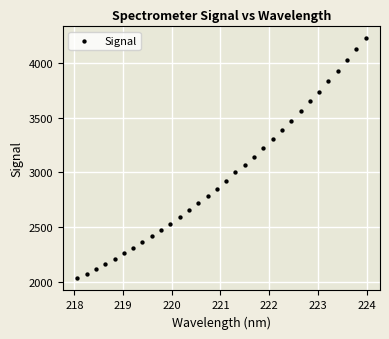

What is the range of Y values (max minus min)?

2188.7